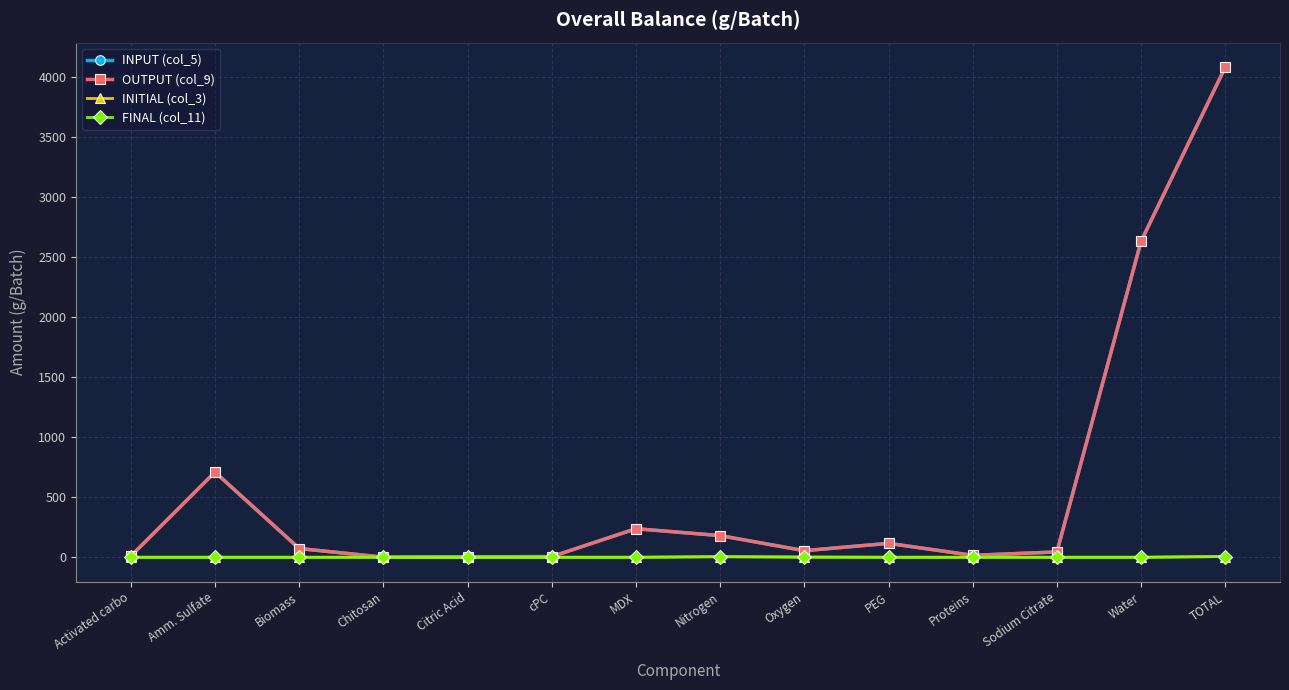

Is it true that FINAL (col_11) equals 2.2 at TOTAL?

False